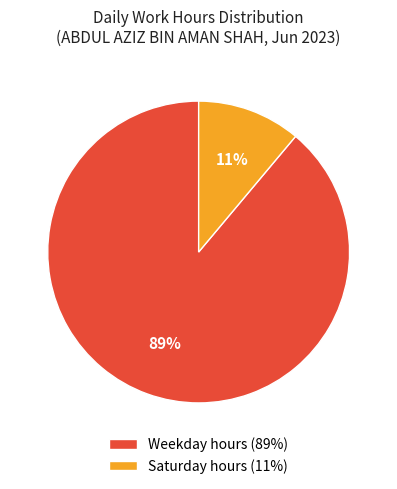

The Saturday hours (11%) slice represents 17% of the pie. True or false?

False